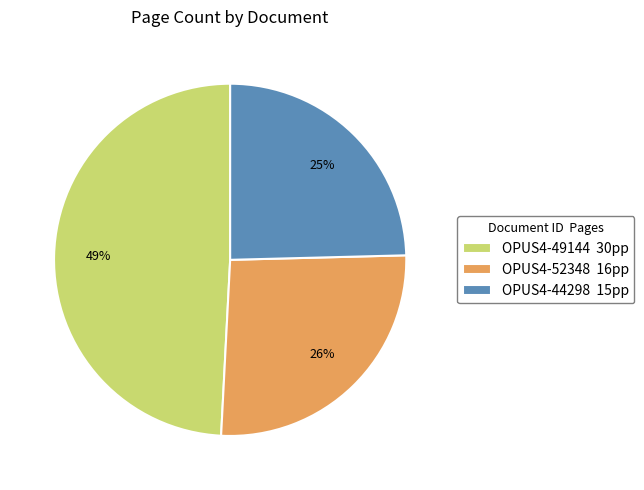

To the nearest percent, what is the average slice percentage?

33%